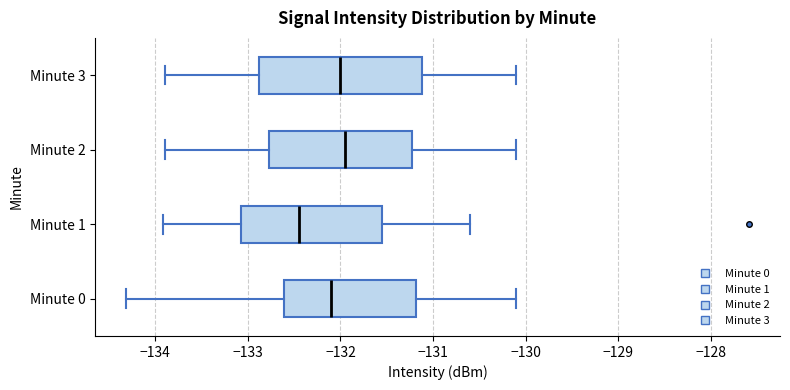

Comparing the boxes themselves (not the whiskers), which one is the widest?

Minute 3